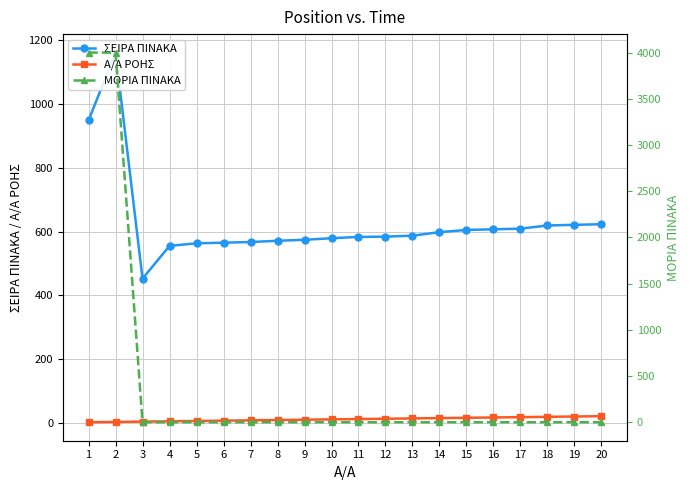

What is the average value of the ΣΕΙΡΑ ΠΙΝΑΚΑ series?

628.6